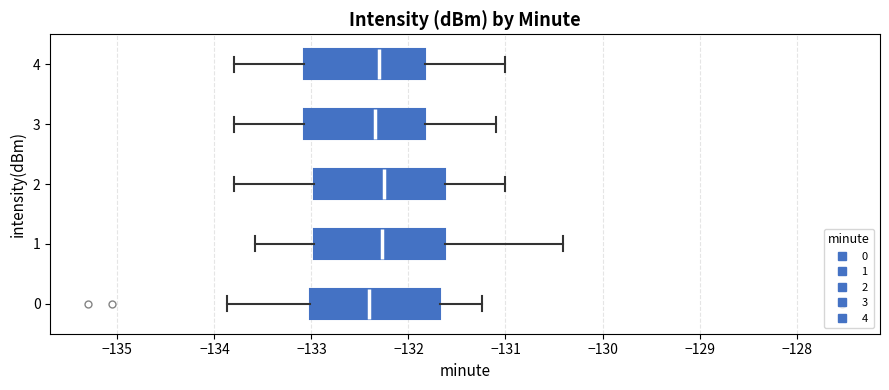

Reading bottom to top, read every box against the x-axis: the position of its median line, the range the box covers, and the ends of its whiskers. The values are not printed on the chart, so give them approximately, as read against the axis.

0: median -132.4, box -133.0 to -131.7, whiskers -133.9 to -131.2
1: median -132.3, box -133.0 to -131.6, whiskers -133.6 to -130.4
2: median -132.2, box -133.0 to -131.6, whiskers -133.8 to -131.0
3: median -132.3, box -133.1 to -131.8, whiskers -133.8 to -131.1
4: median -132.3, box -133.1 to -131.8, whiskers -133.8 to -131.0